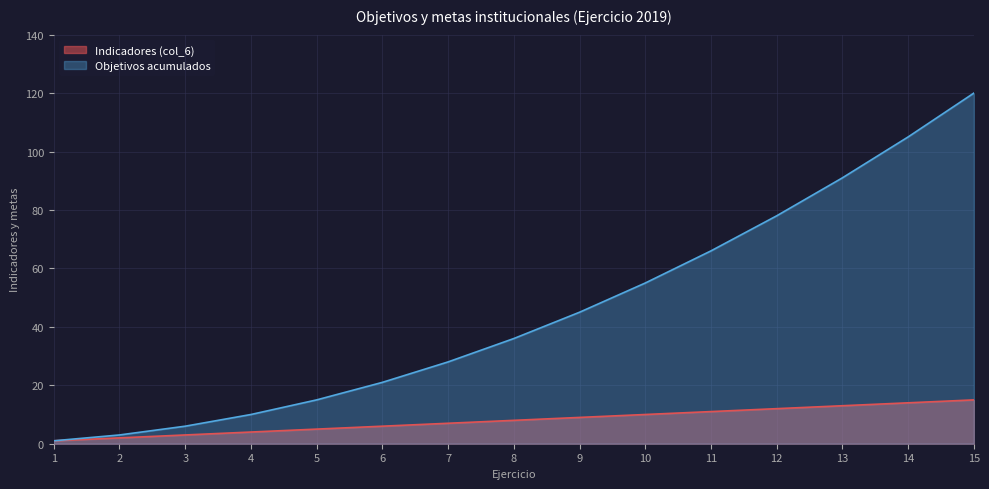

What is the difference between the Objetivos acumulados values at 14 and 1?

104